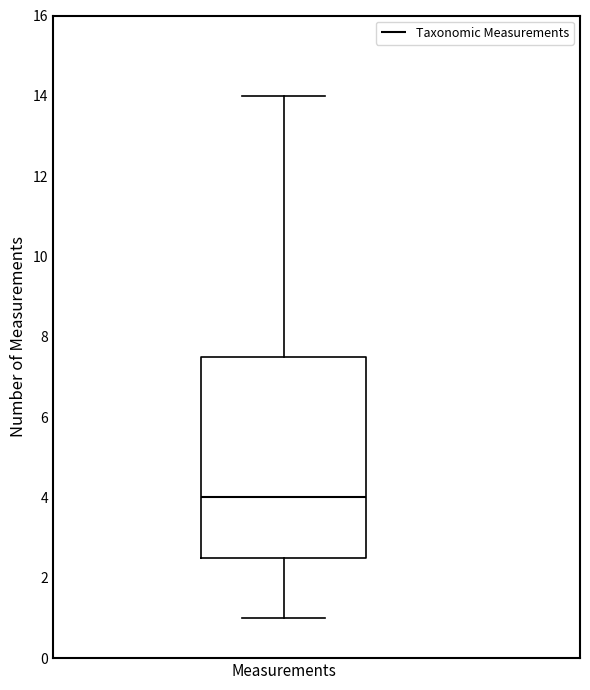

Read this box plot against the y-axis: the position of the median line, the range covered by the box, and the ends of both whiskers. The values are not printed on the chart, so give them approximately, as read against the axis.

median 4.0, box 2.6 to 7.6, whiskers 1.0 to 14.0